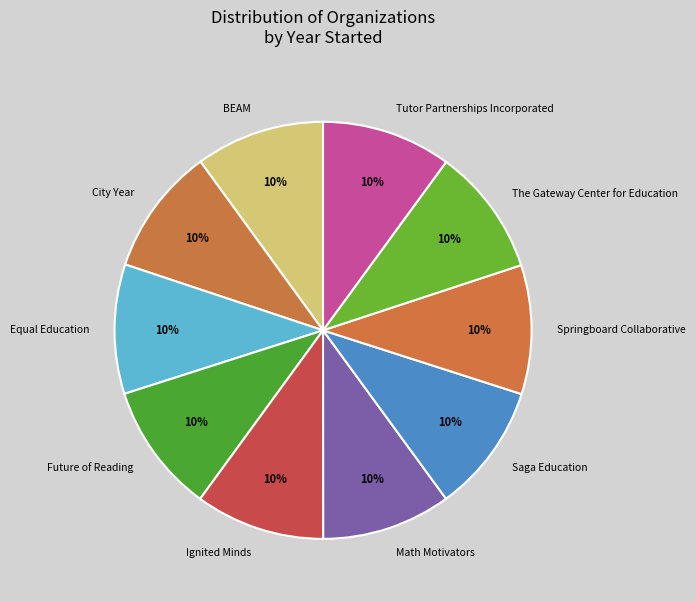

What is the ratio of the value at Ignited Minds to the value at Equal Education?

1.0